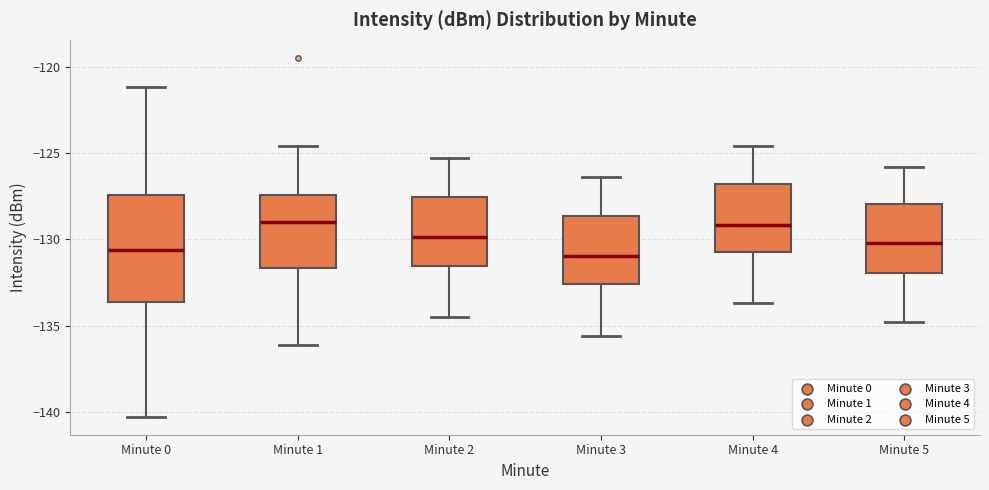

Reading left to right, read every box against the y-axis: the position of its median line, the range the box covers, and the ends of its whiskers. The values are not printed on the chart, so give them approximately, as read against the axis.

Minute 0: median -130.5, box -133.5 to -127.5, whiskers -140.5 to -121.0
Minute 1: median -129.0, box -131.5 to -127.5, whiskers -136.0 to -124.5
Minute 2: median -130.0, box -131.5 to -127.5, whiskers -134.5 to -125.5
Minute 3: median -131.0, box -132.5 to -128.5, whiskers -135.5 to -126.5
Minute 4: median -129.0, box -130.5 to -127.0, whiskers -133.5 to -124.5
Minute 5: median -130.0, box -132.0 to -128.0, whiskers -135.0 to -126.0